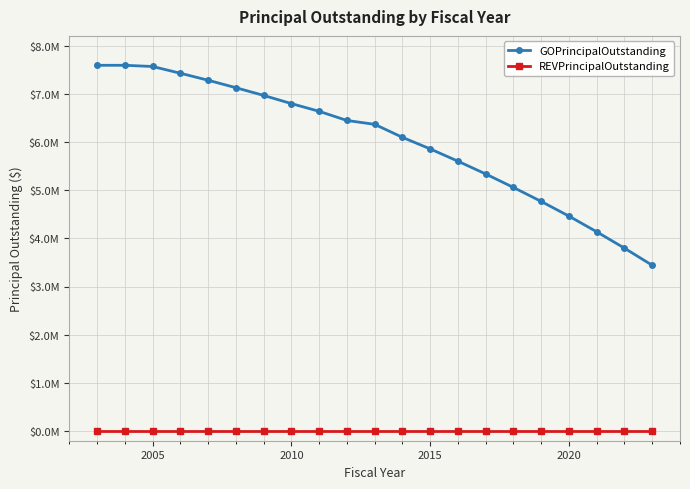

What are all the series names shown in the legend?

GOPrincipalOutstanding, REVPrincipalOutstanding